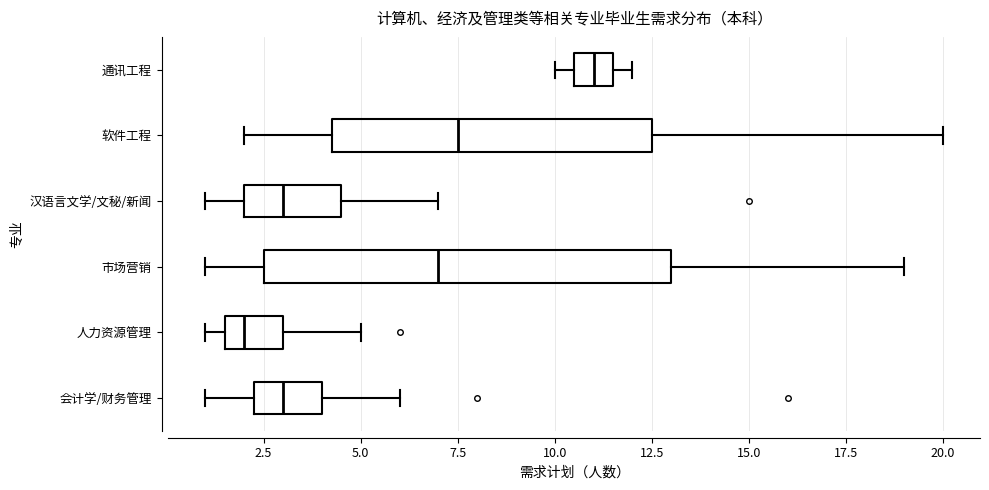

Comparing the boxes themselves (not the whiskers), which one is the widest?

市场营销